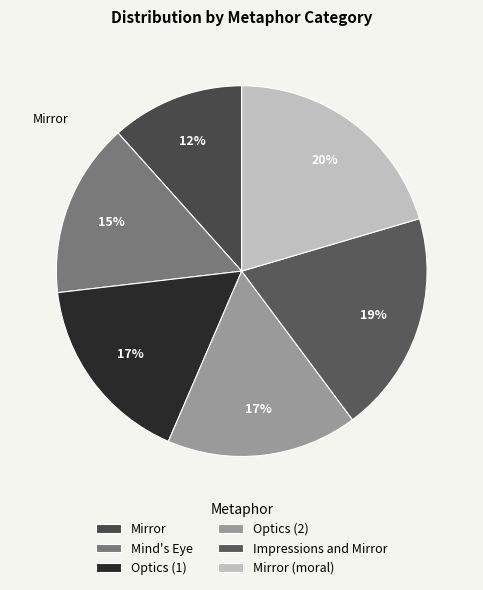

Does Mind's Eye represent more than half of the total?

No